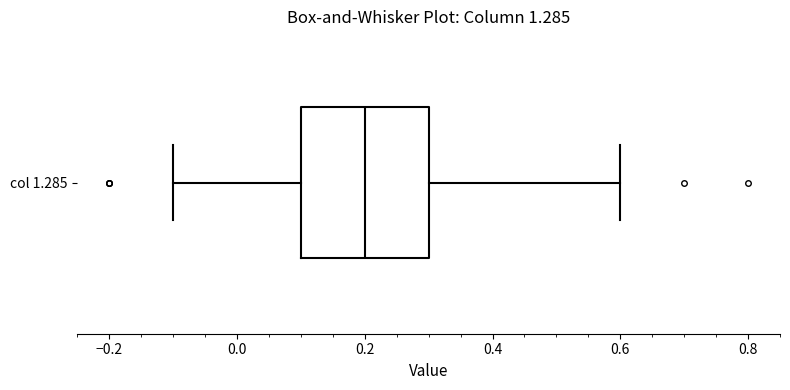

Read this box plot against the x-axis: the position of the median line, the range covered by the box, and the ends of both whiskers. The values are not printed on the chart, so give them approximately, as read against the axis.

median 0.2, box 0.1 to 0.3, whiskers -0.1 to 0.6